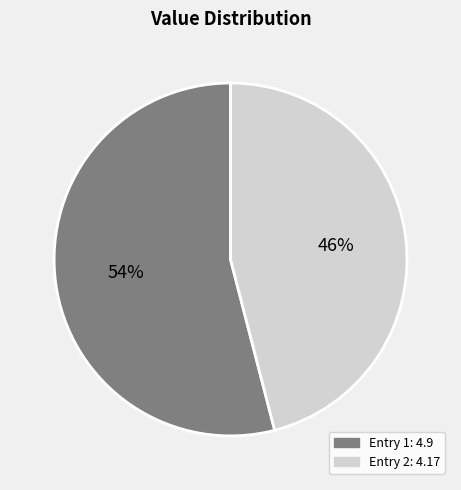

Count the number of slices in the pie.

2